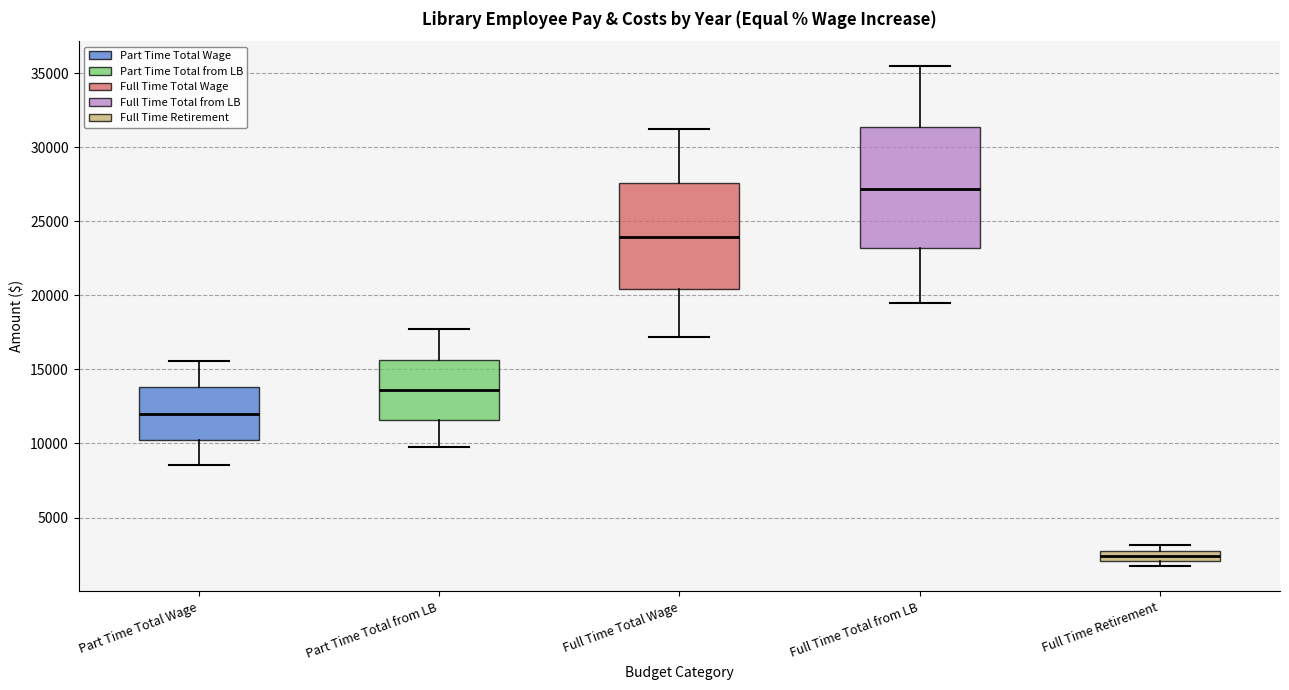

Which box has the highest median line?

Full Time Total from LB